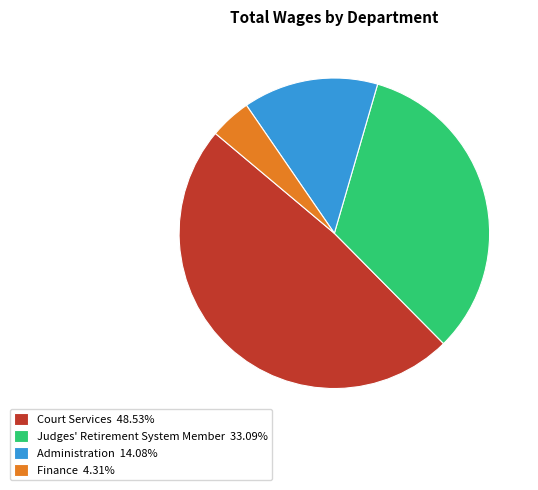

What is the ratio of the value at Administration 14.08% to the value at Court Services 48.53%?

0.3